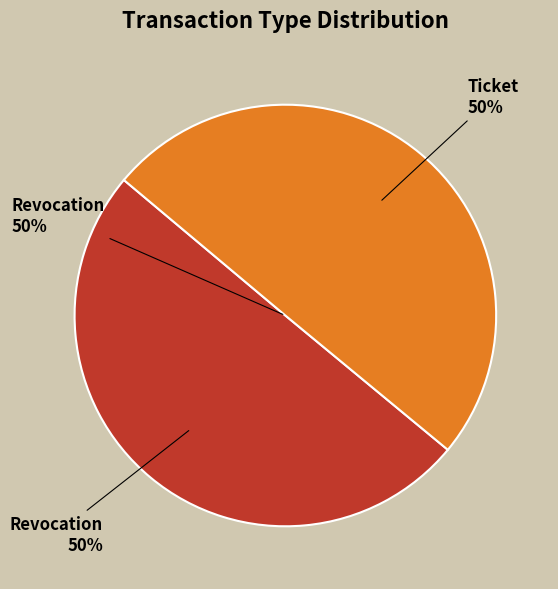

Rank the categories by value from lowest to highest.

Ticket, Revocation